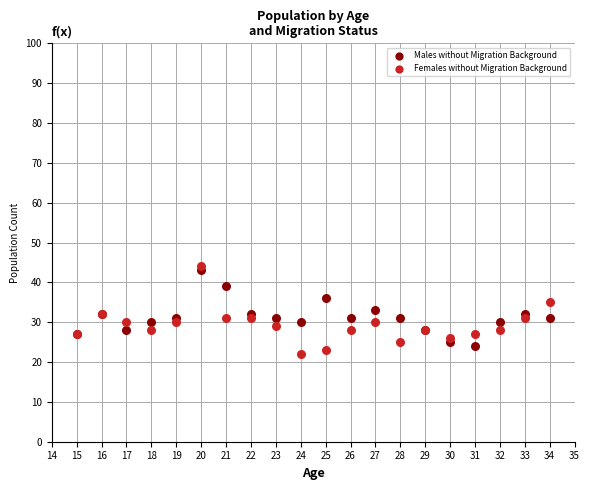

What is the X range (max minus min) for the scatter plot?

19